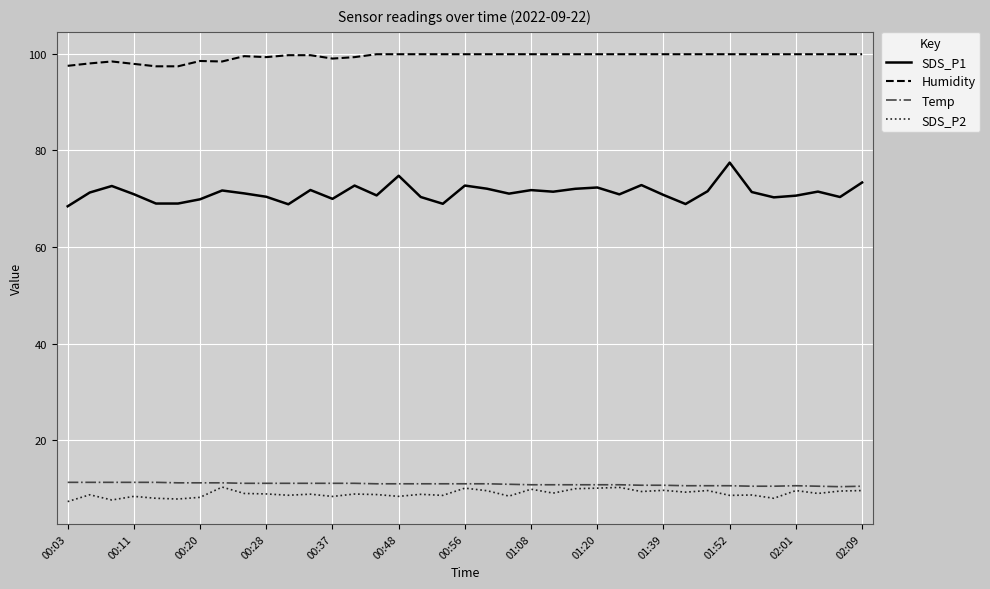

What is the highest value of the SDS_P2 series?

10.3